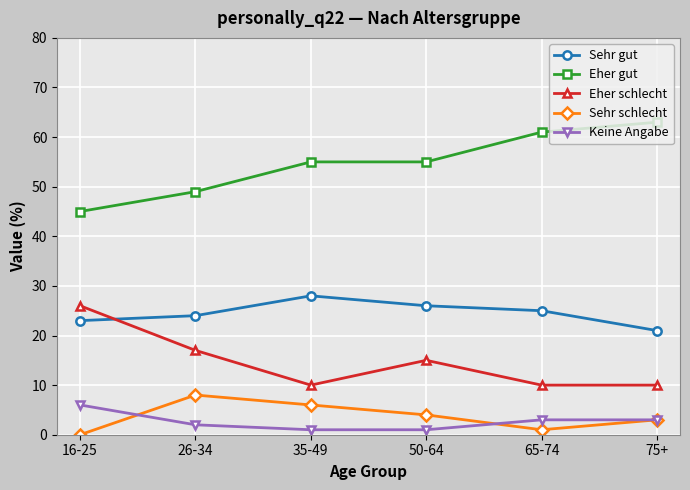

Reading left to right, list all the values displayed in this chart.

Sehr gut: 16-25=23	26-34=24	35-49=28	50-64=26	65-74=25	75+=21
Eher gut: 16-25=45	26-34=49	35-49=55	50-64=55	65-74=61	75+=63
Eher schlecht: 16-25=26	26-34=17	35-49=10	50-64=15	65-74=10	75+=10
Sehr schlecht: 16-25=0	26-34=8	35-49=6	50-64=4	65-74=1	75+=3
Keine Angabe: 16-25=6	26-34=2	35-49=1	50-64=1	65-74=3	75+=3